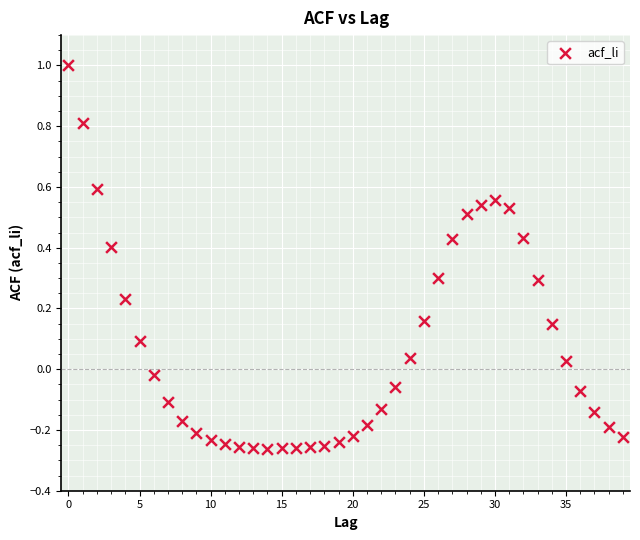

What is the range of Y values (max minus min)?

1.3